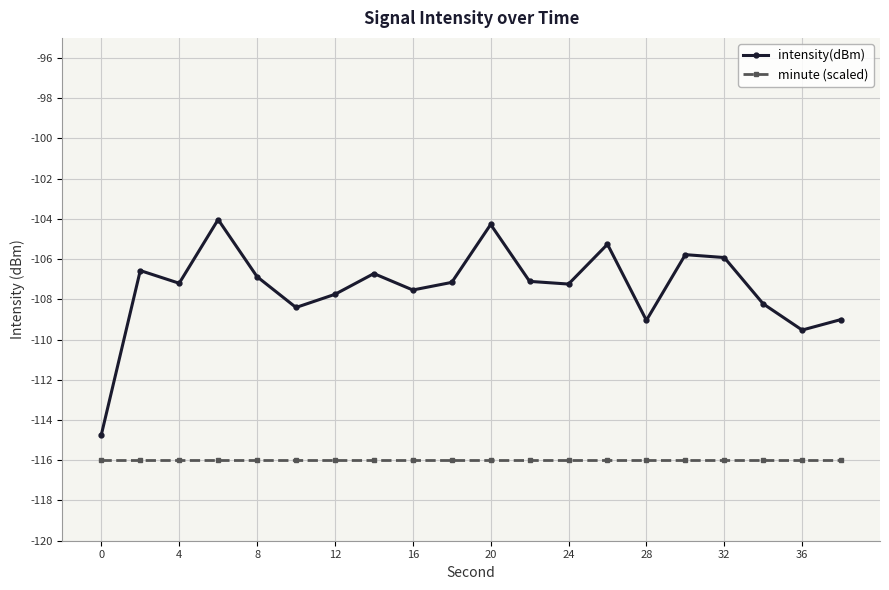

Which series has the largest total across all categories?

intensity(dBm)